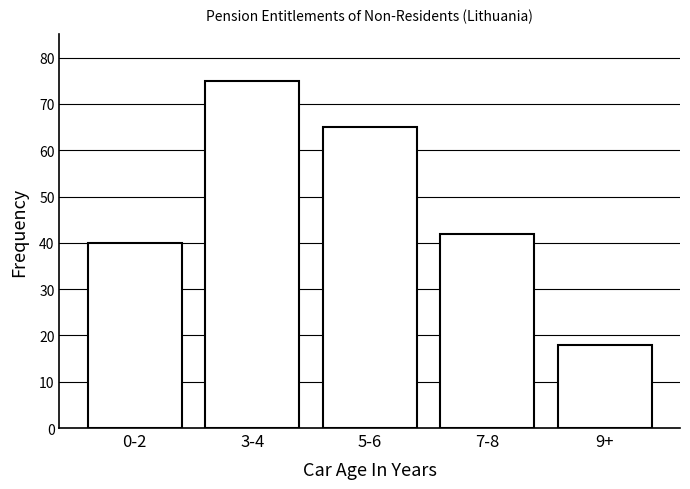

Reading left to right, transcribe all the data shown in this chart.

0-2=40	3-4=75	5-6=65	7-8=42	9+=18